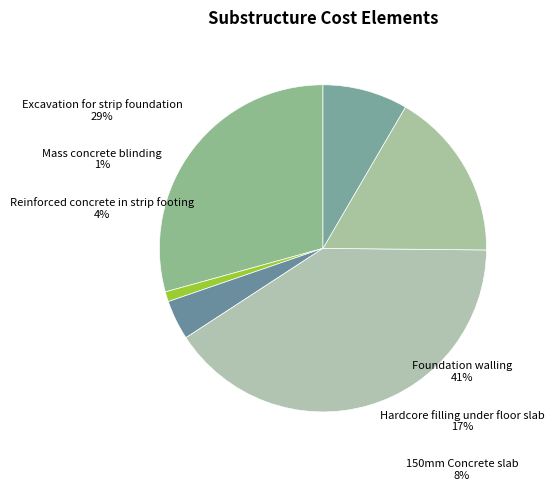

Does Foundation walling represent more than half of the total?

No